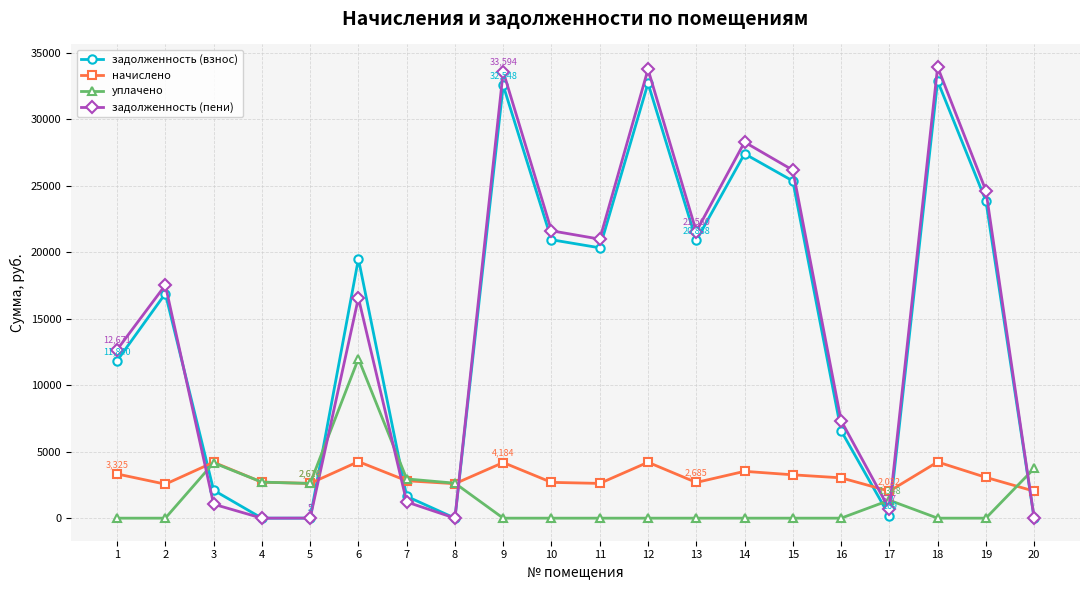

What is the difference between the highest and lowest values at 12?

33765.4